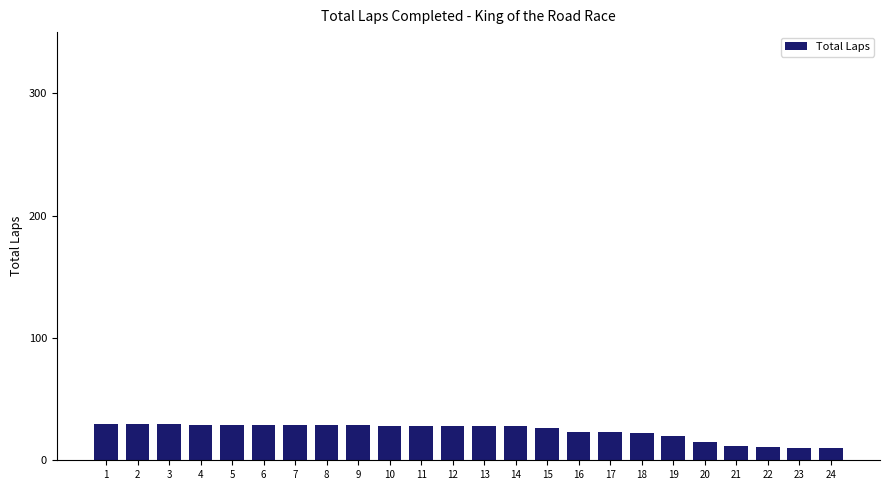

What is the maximum value shown in the chart?

30